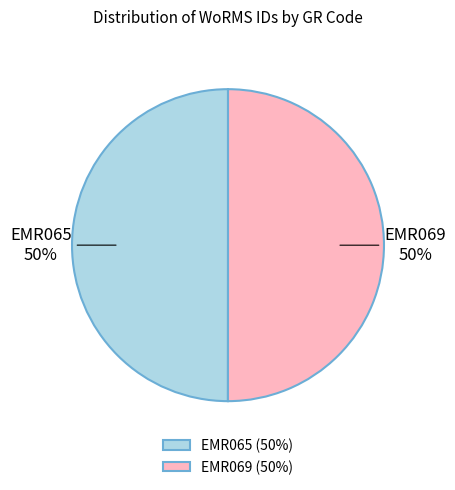

To the nearest percent, what percentage of the pie is EMR069?

50%